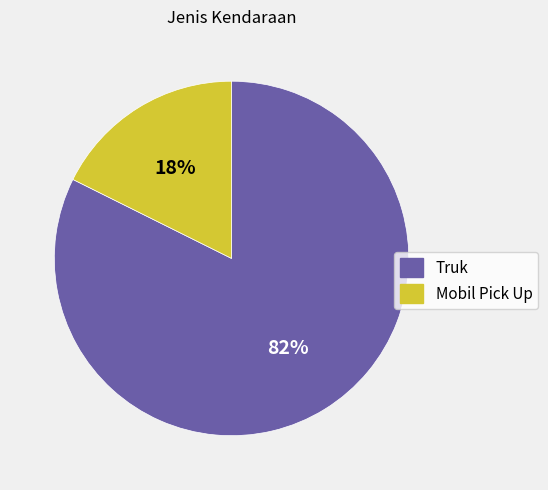

What percentage is the Mobil Pick Up slice, to the nearest percent?

18%